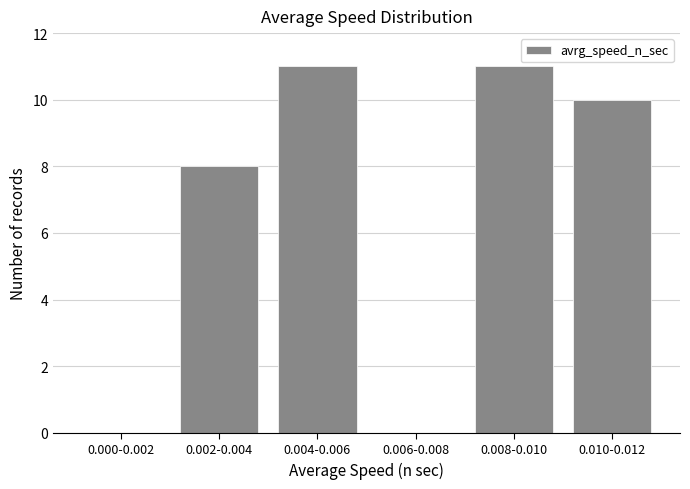

Reading right to left, list all the values displayed in this chart.

0.010-0.012=10	0.008-0.010=11	0.006-0.008=0	0.004-0.006=11	0.002-0.004=8	0.000-0.002=0